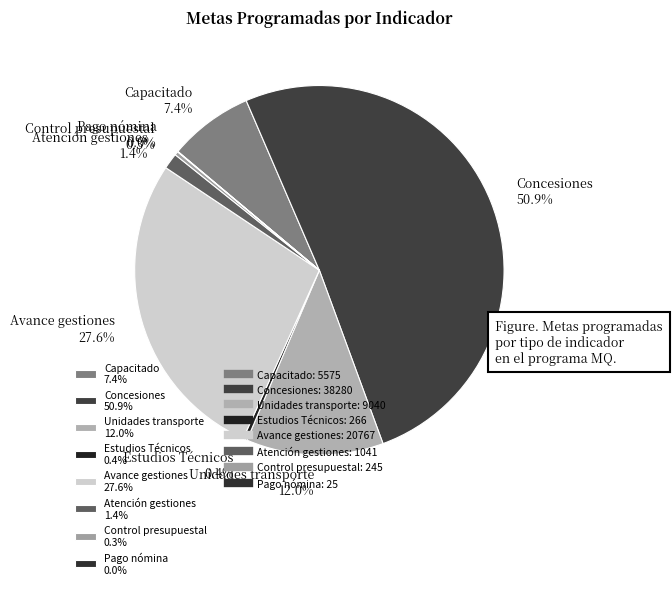

Does Capacitado 7.4% represent more than half of the total?

No